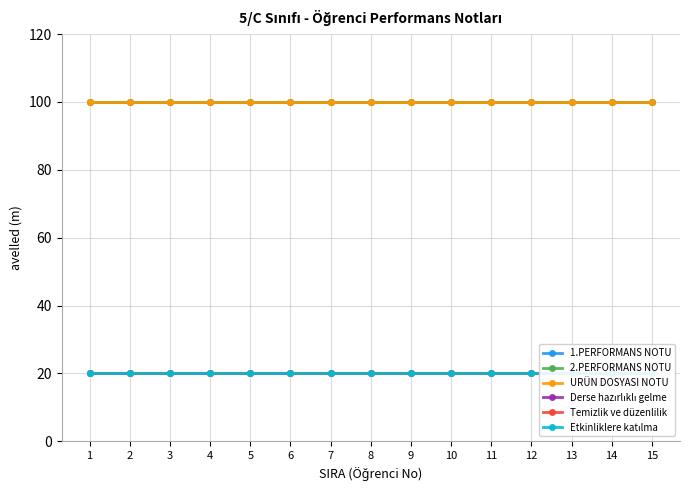

True or false: Derse hazırlıklı gelme and 2.PERFORMANS NOTU intersect in this chart.

False